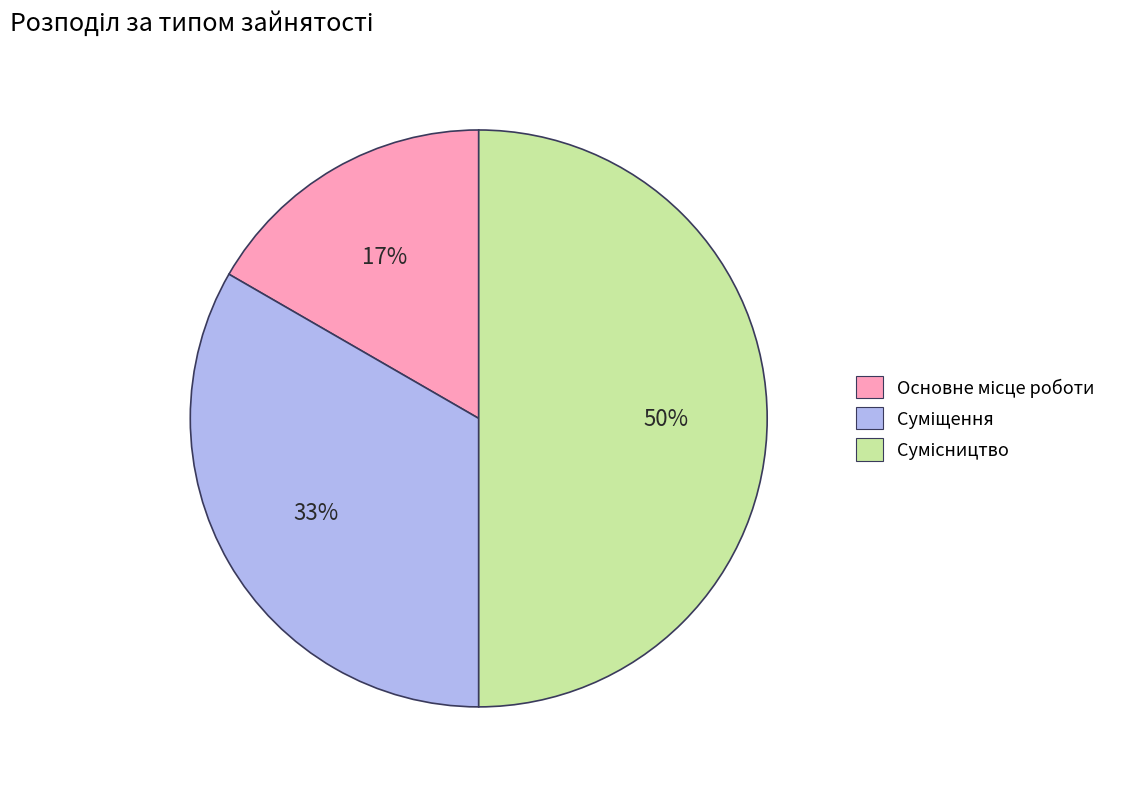

To the nearest percent, what is the average slice percentage?

33%